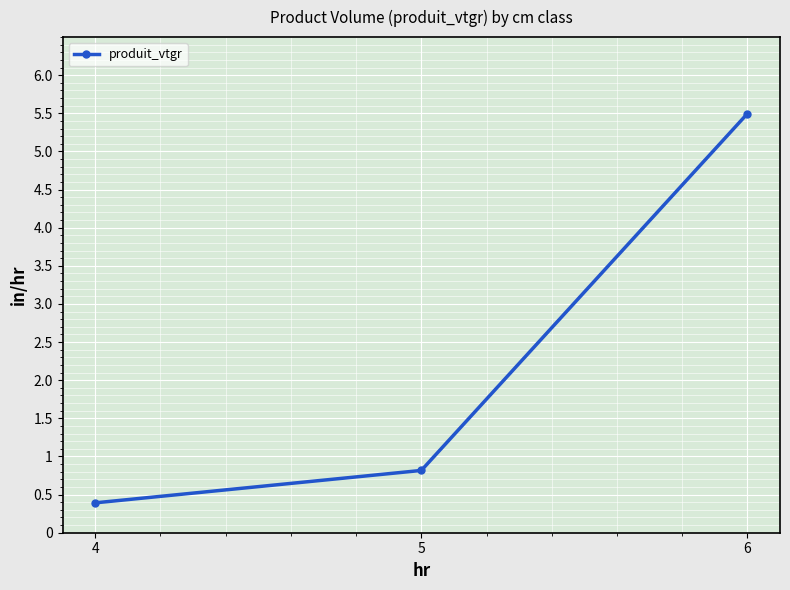

Rank the categories by value from highest to lowest.

6, 5, 4